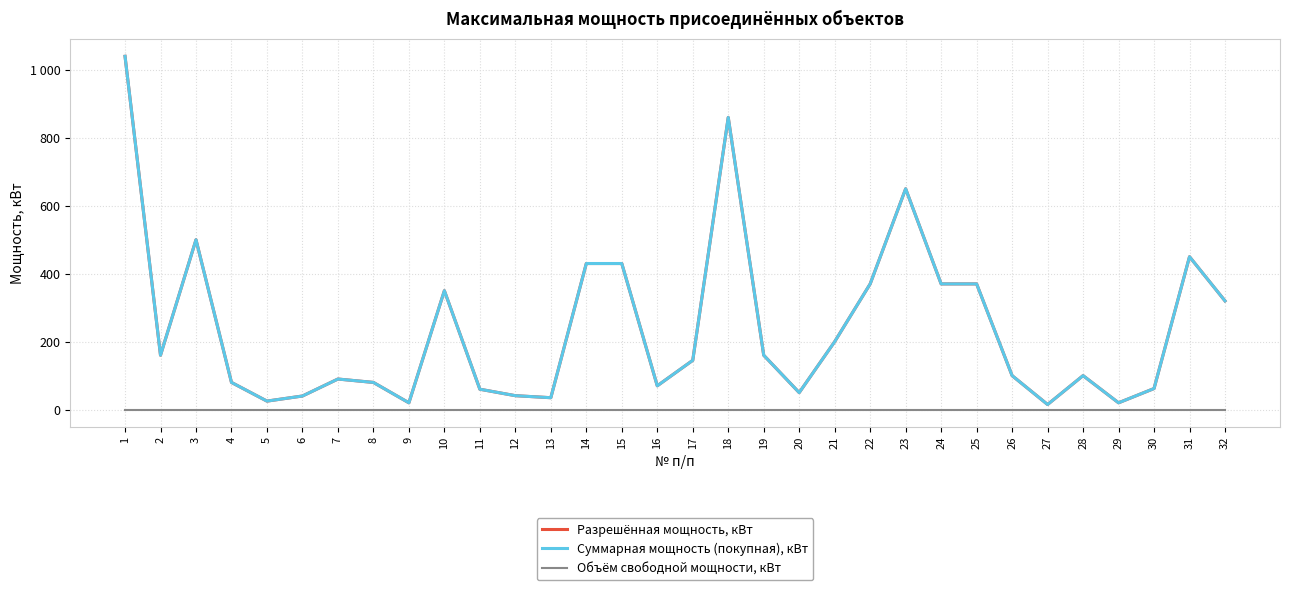

Does the chart have visible grid lines?

Yes